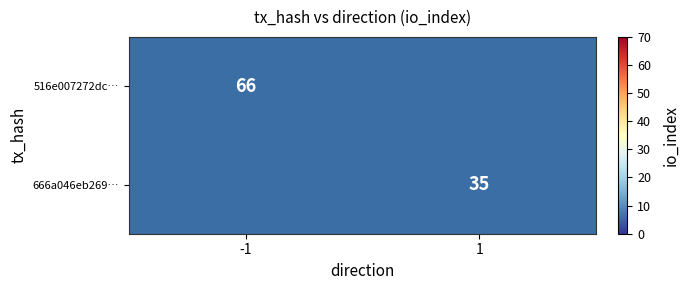

The 666a046eb269… series shows 48 at 1. True or false?

False